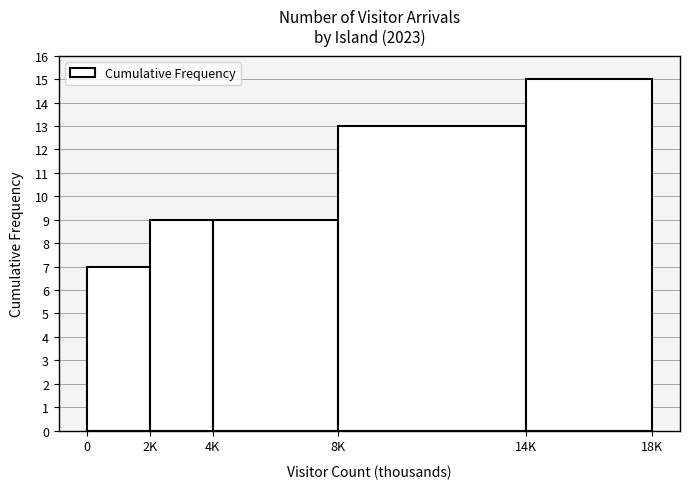

Reading left to right, what are all the values shown in this chart?

7	9	9	13	15